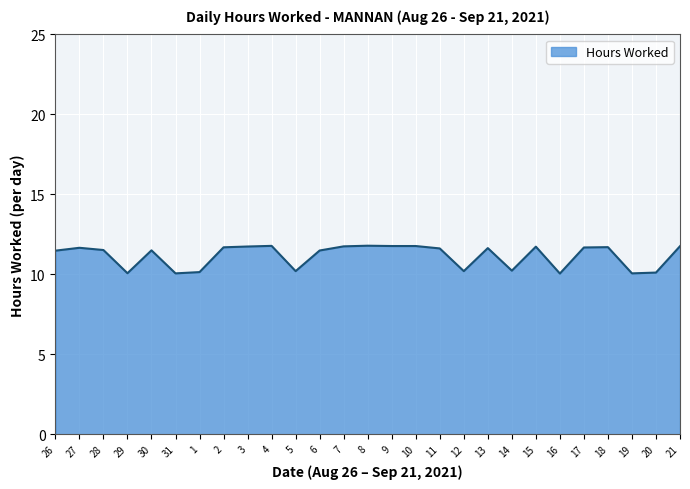

What is the difference between the values at 12 and 15?

1.5